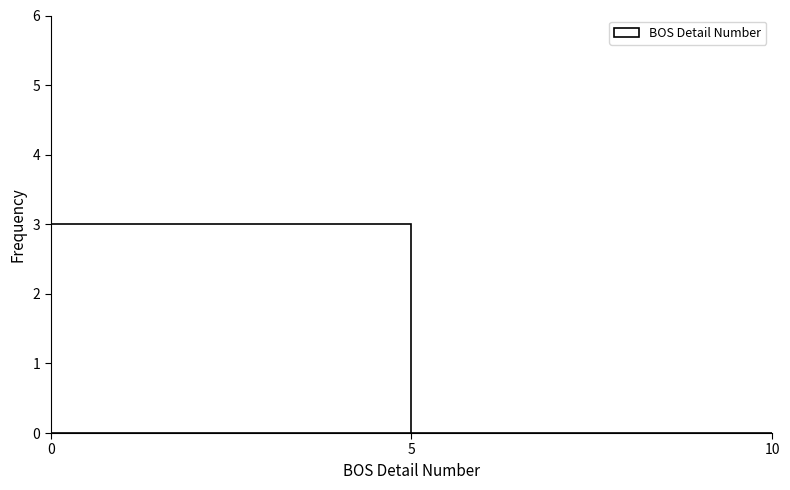

Reading left to right, list every bar in this chart as the range it spans on the x-axis followed by its height. The values are not printed on the chart, so give them approximately, as read against the axis.

0 to 5: 3
5 to 10: 0